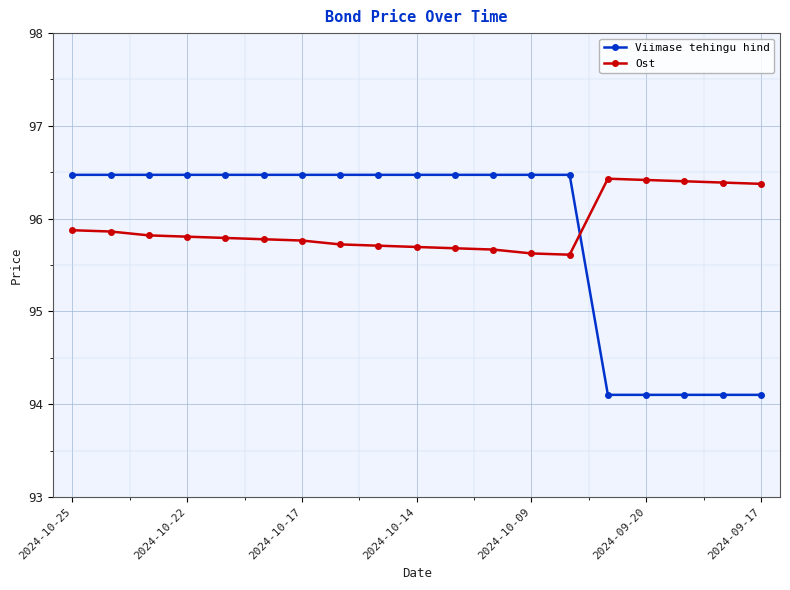

Which series has the widest spread of values?

Viimase tehingu hind